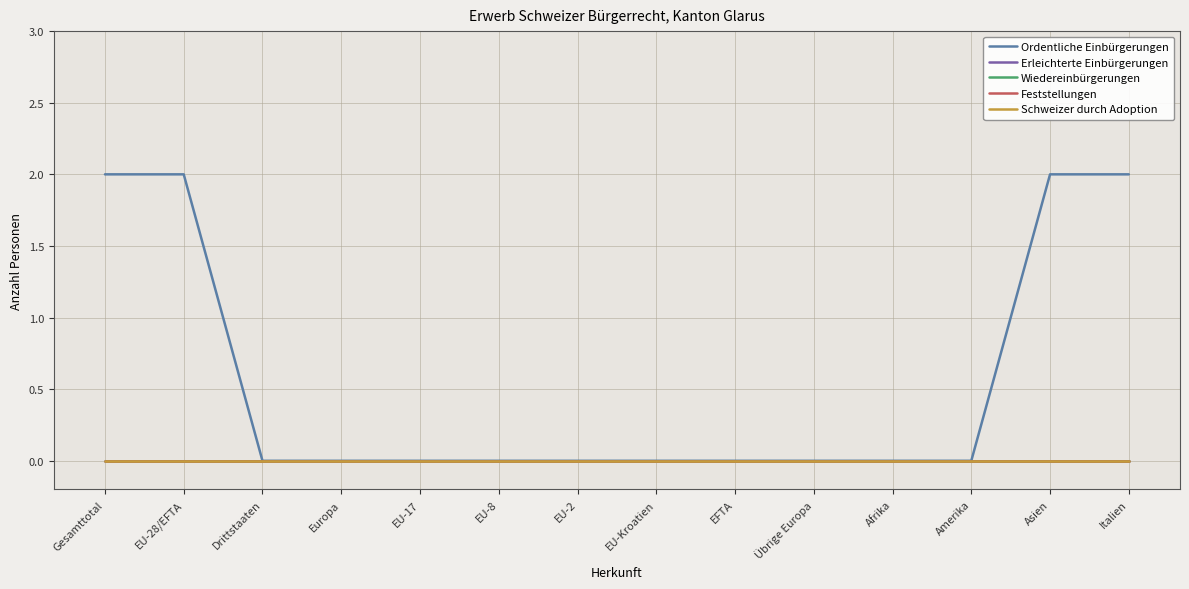

Which series changed the most between EU-2 and Italien?

Ordentliche Einbürgerungen